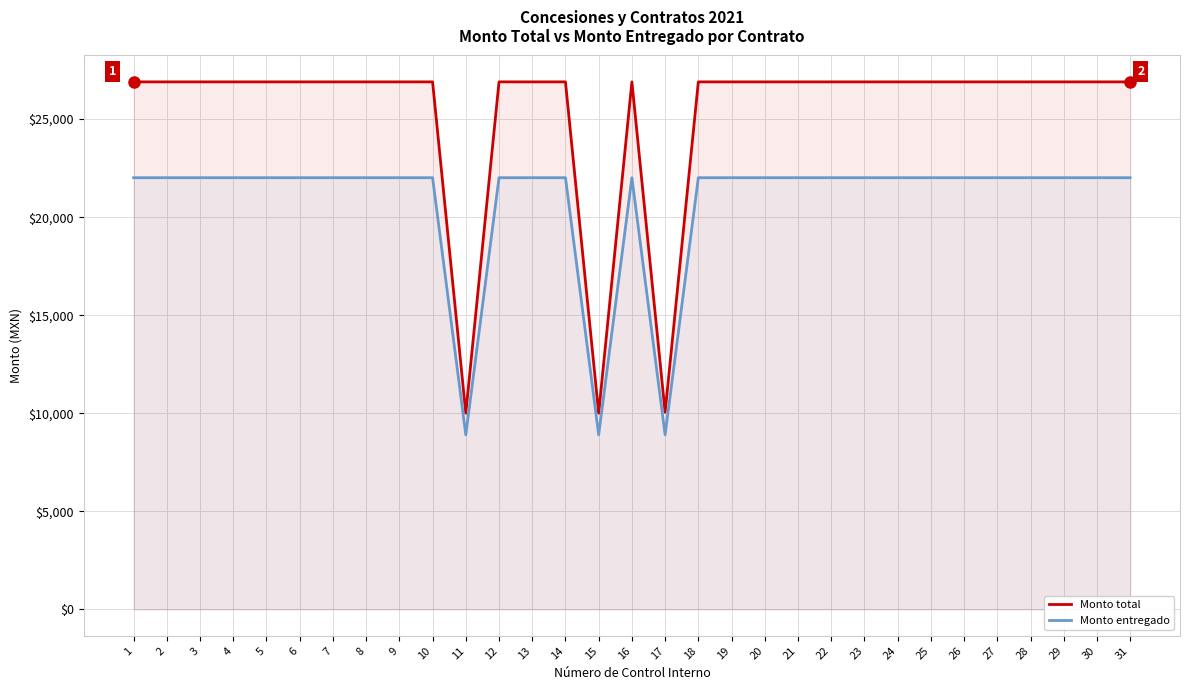

Rank the series at 30 from lowest to highest value.

Monto entregado, Monto total